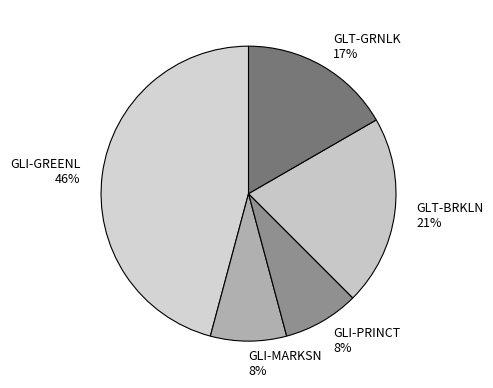

To the nearest percent, what is the average slice percentage?

20%